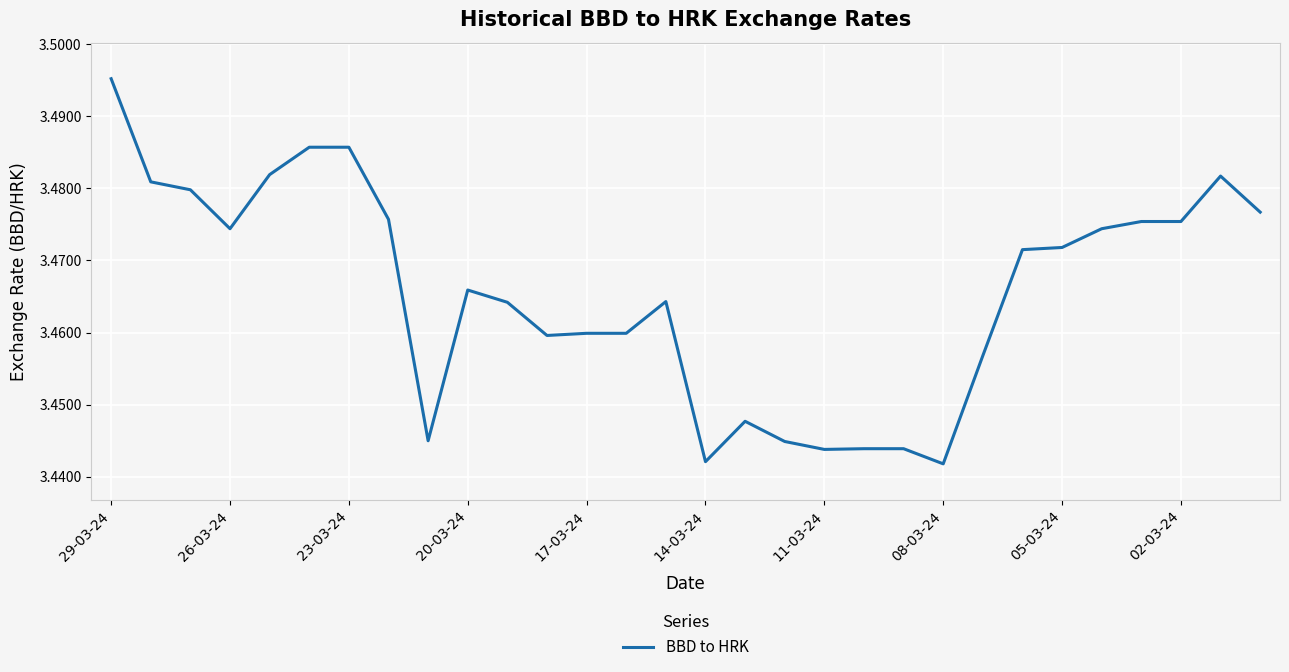

True or false: there are more than 2 points higher than both neighbors.

True